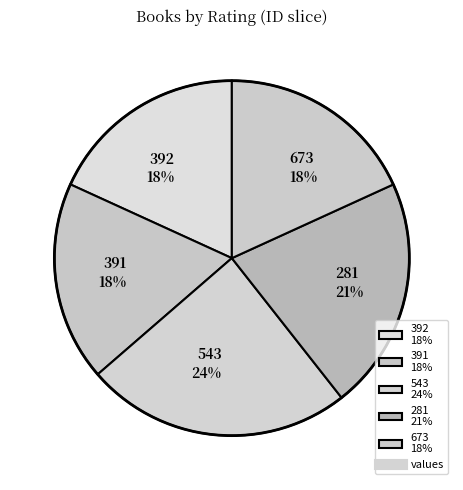

Is the sum of 391 18% and 673 18% greater than half?

No